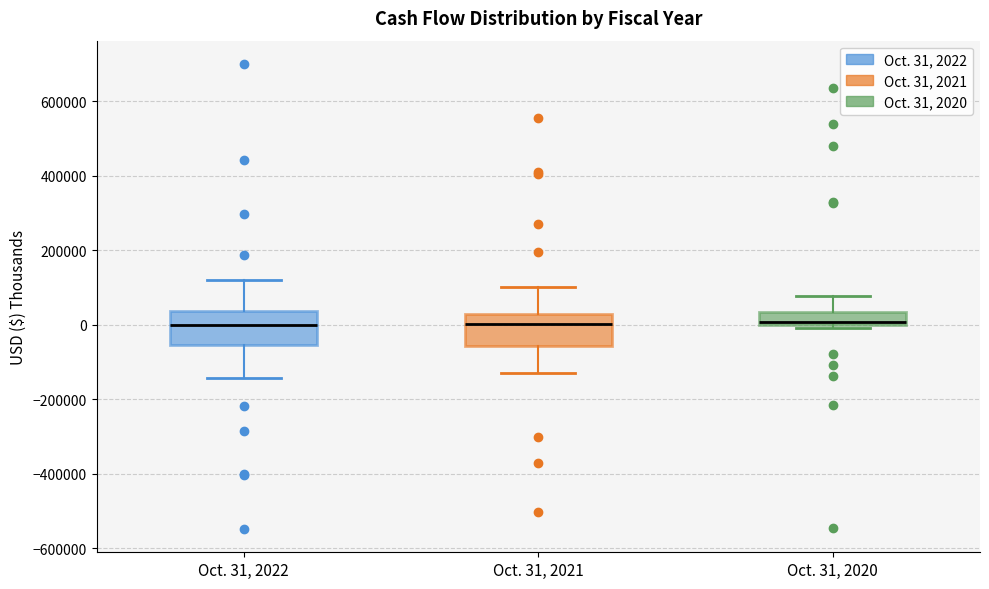

Where does the lower whisker of the box for Oct. 31, 2021 end on the y-axis? The values are not printed on the chart, so give them approximately, as read against the axis.

-120000